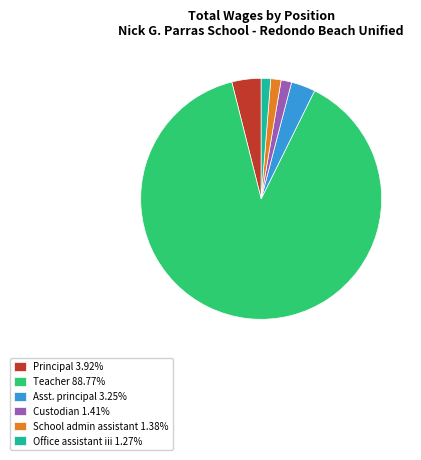

Which slice is the largest?

Teacher